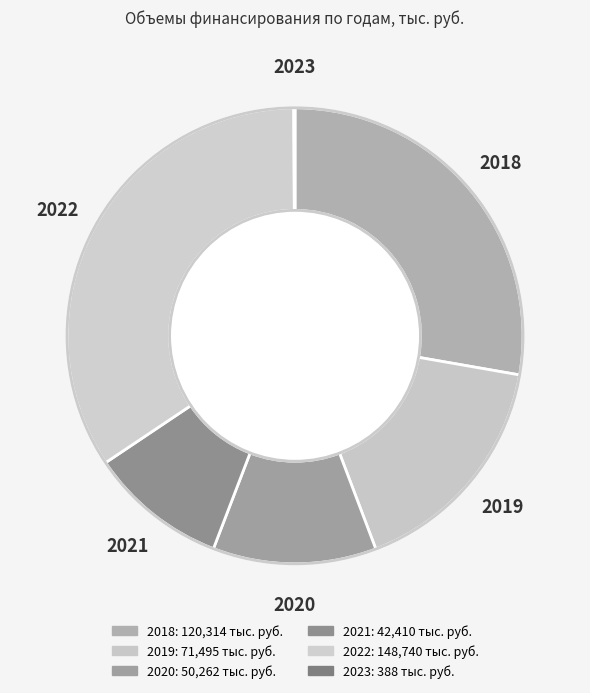

Which category has the smallest portion of the pie?

2023